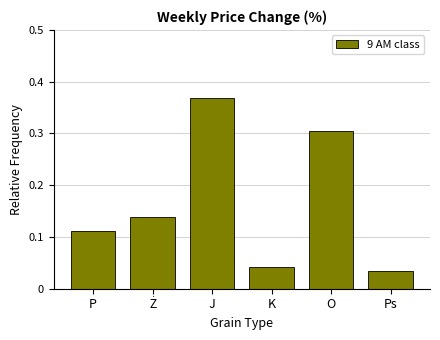

Between O and J, which is larger?

J